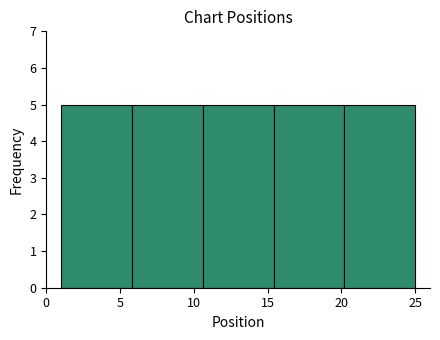

How tall is the bar that spans 20.2 to 25.0 on the x-axis? Neither the bar edges nor the heights are printed on the chart, so give them approximately, as read against the axes.

5